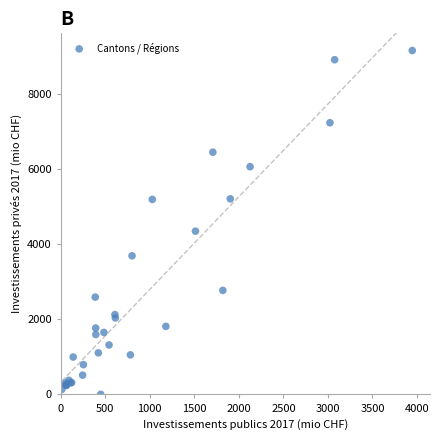

What Y value in the scatter plot is closest to 4577?

4345.0